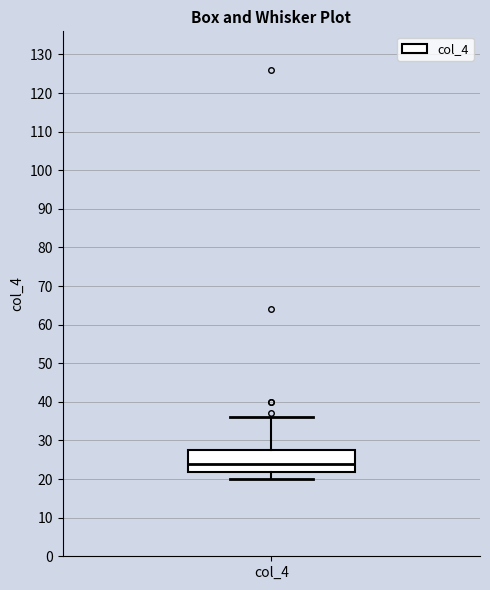

Transcribe this box plot: give where the median line is, the range the box spans, and where the two whiskers end, as read against the y-axis. The values are not printed on the chart, so give them approximately, as read against the axis.

median 24, box 22 to 28, whiskers 20 to 36